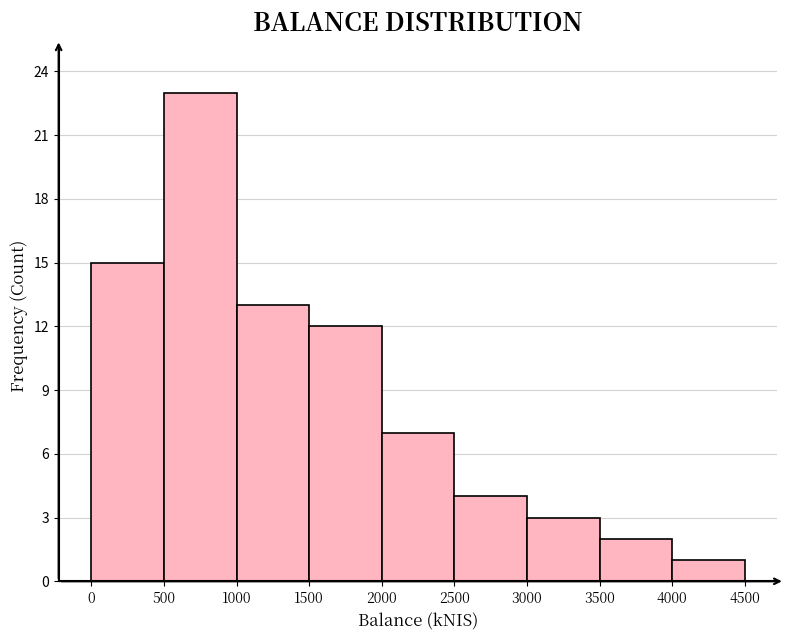

Reading left to right, transcribe this chart: for each bar, give the range it covers on the x-axis and its height. The values are not printed on the chart, so give them approximately, as read against the axis.

0 to 500: 15
500 to 1000: 23
1000 to 1500: 13
1500 to 2000: 12
2000 to 2500: 7
2500 to 3000: 4
3000 to 3500: 3
3500 to 4000: 2
4000 to 4500: 1